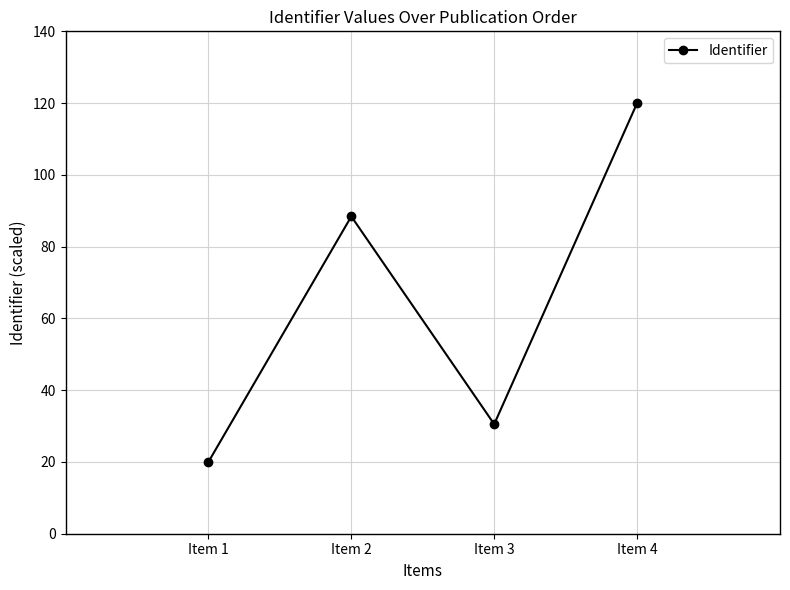

How many values exceed 88?

2